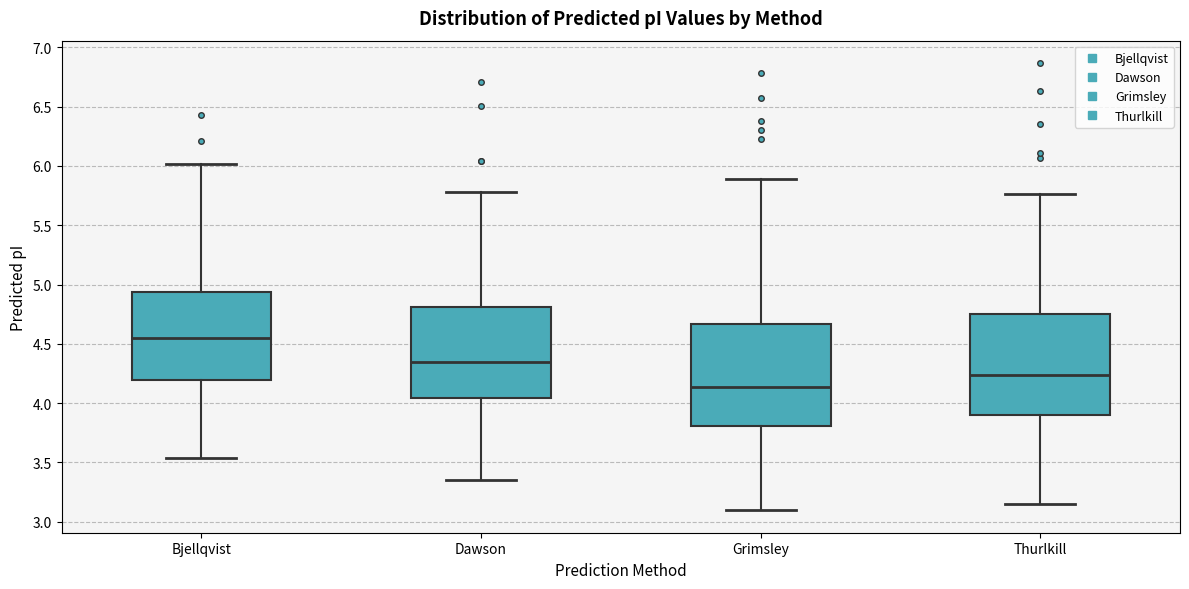

Where does the lower whisker of the box for Thurlkill end on the y-axis? The values are not printed on the chart, so give them approximately, as read against the axis.

3.15